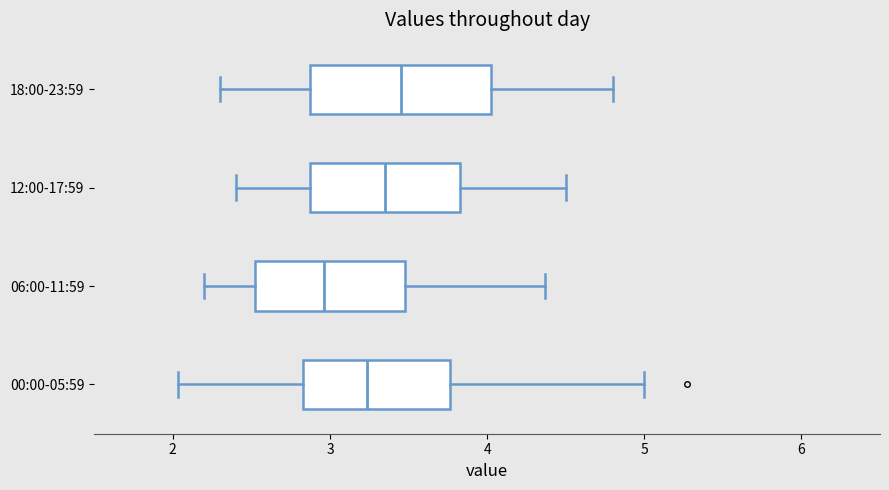

Comparing the boxes themselves (not the whiskers), which one is the widest?

18:00-23:59